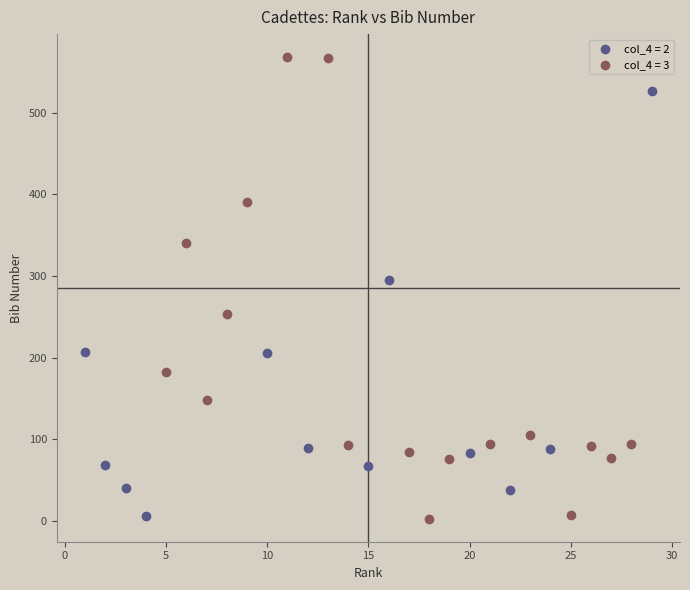

Which series has the largest Y range (max minus min)?

col_4 = 3